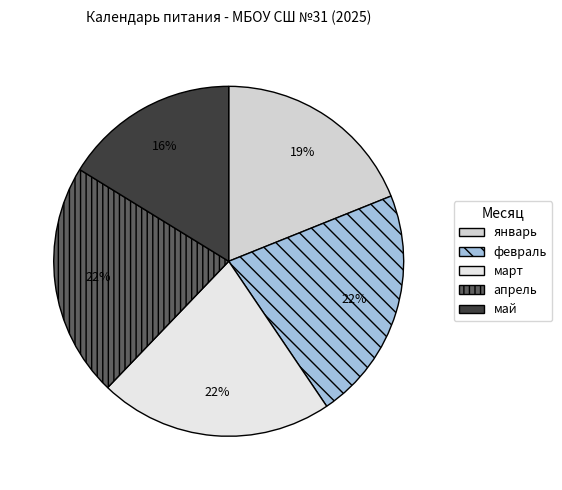

To the nearest percent, what percentage of the pie is май?

16%